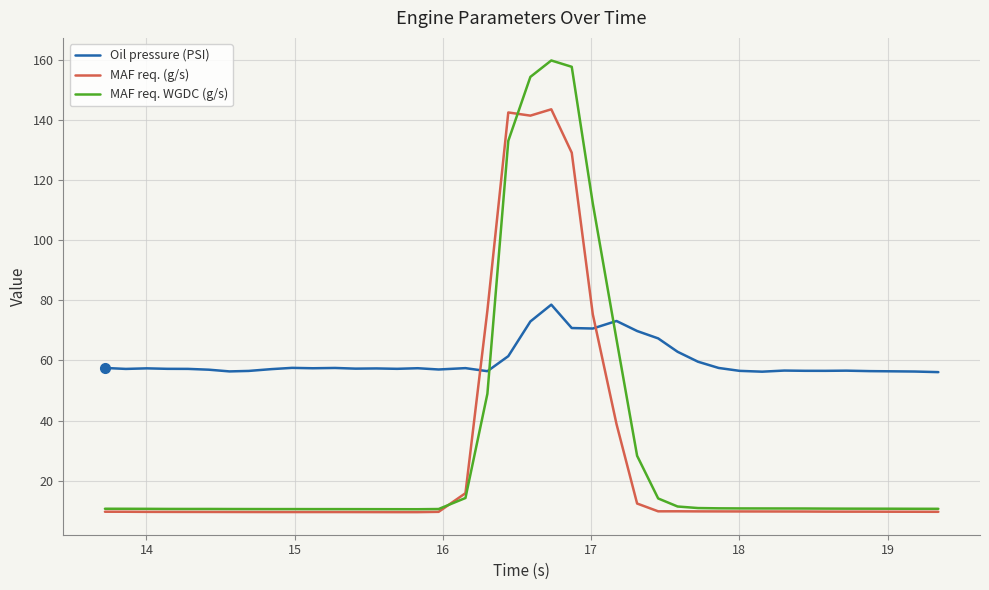

At how many categories does at least one series exceed 122?

4